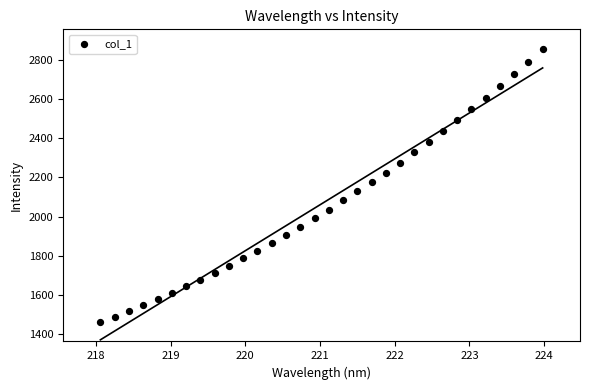

What is the range of X values (max minus min)?

5.9